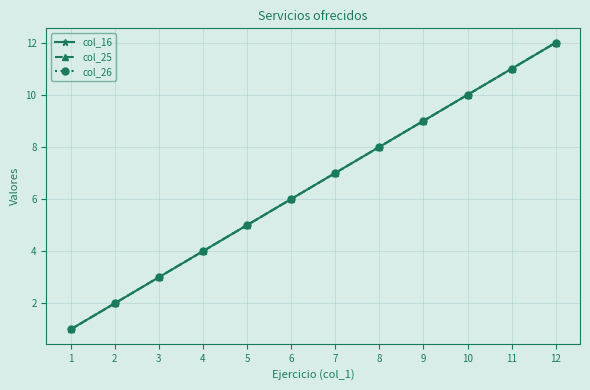

At which category is the sum across all series the highest?

12